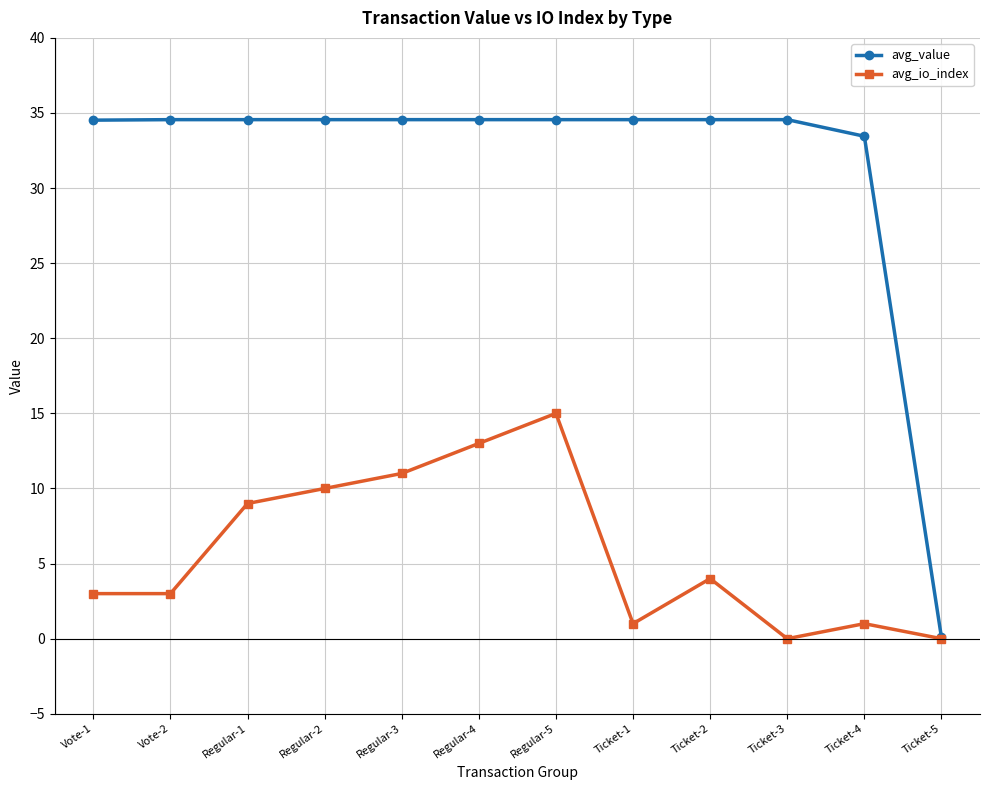

Which series changed the most between Regular-4 and Ticket-3?

avg_io_index